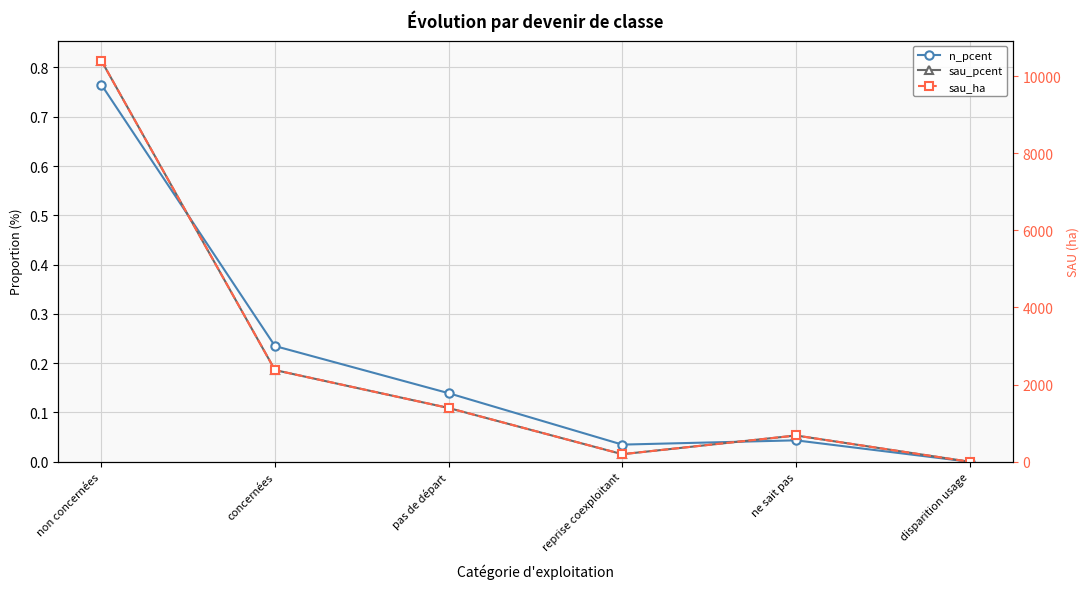

What is the greatest value displayed?

10400.7